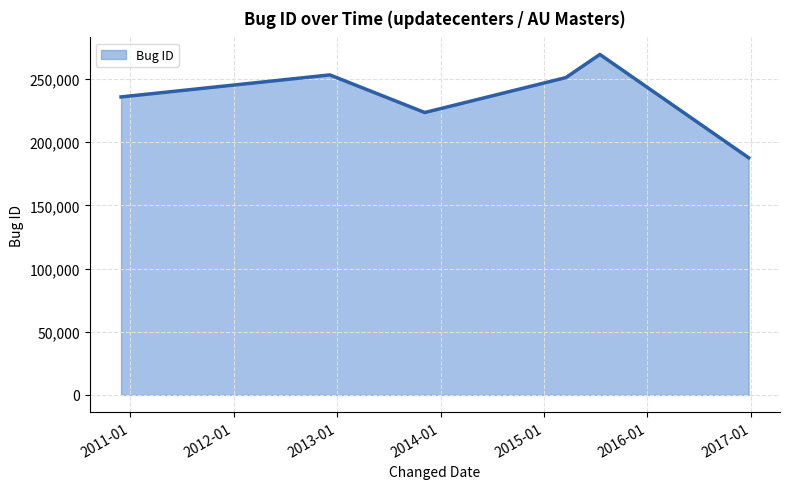

How many distinct data groups are displayed?

1